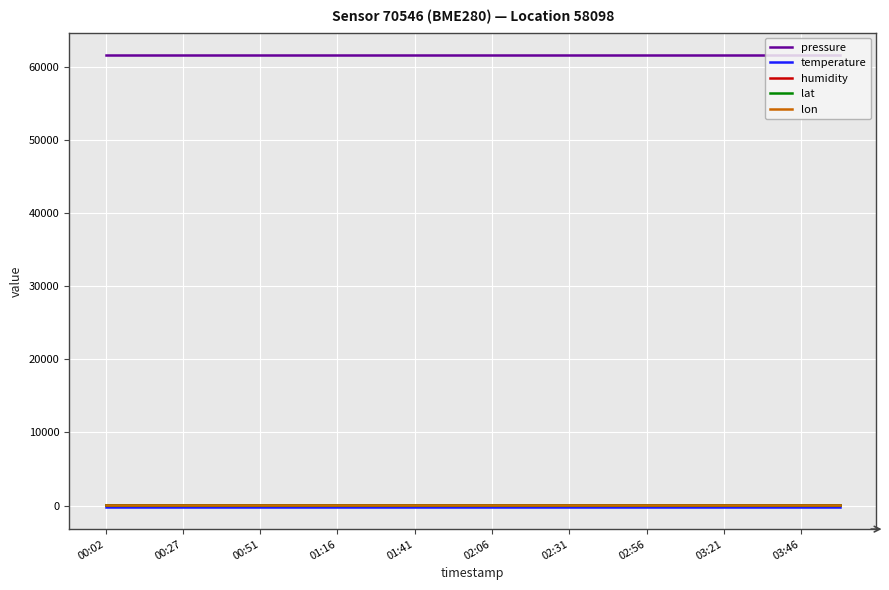

True or false: humidity and pressure cross at least once.

False